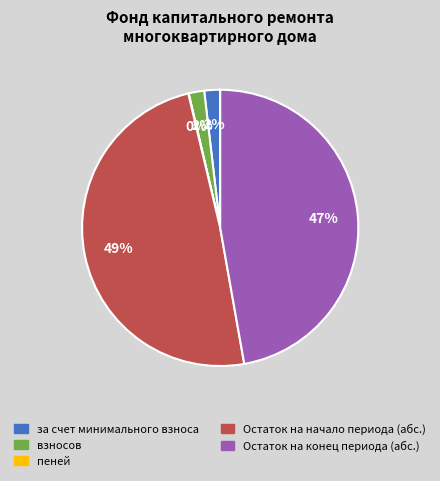

Is there a majority slice in this chart?

No